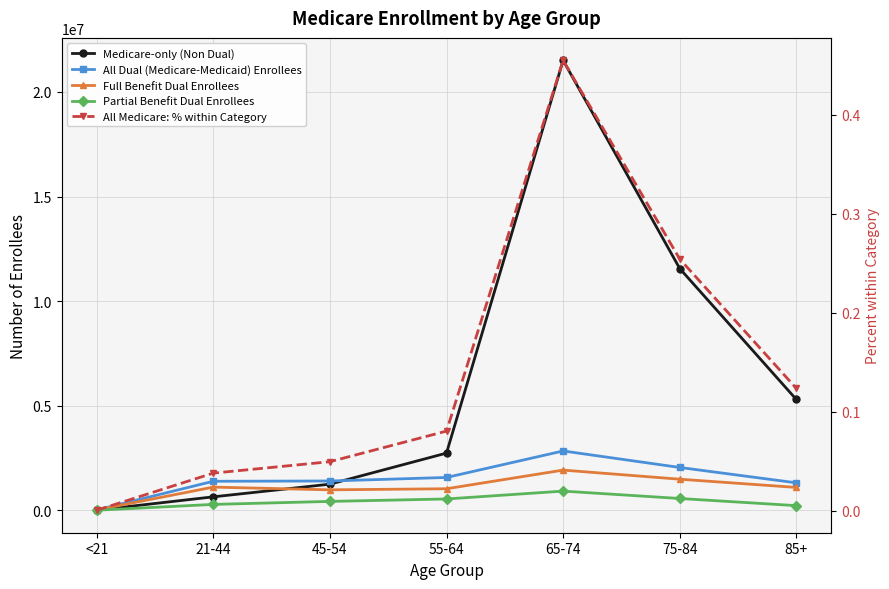

What is the maximum value shown in the chart?

21508446.0